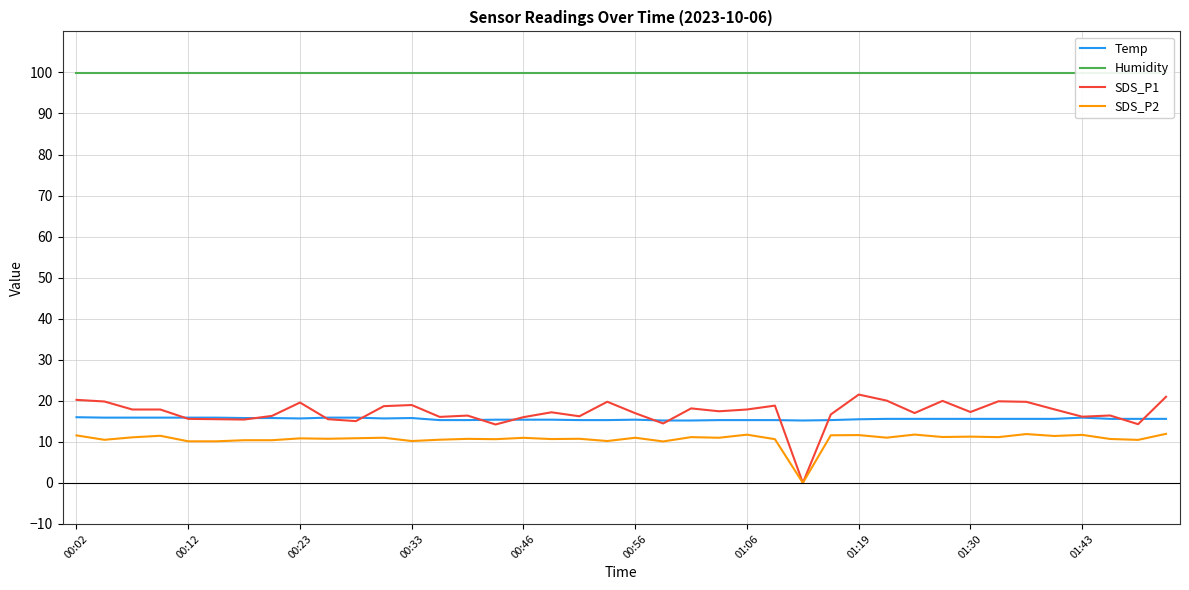

True or false: SDS_P2 and Temp intersect in this chart.

False